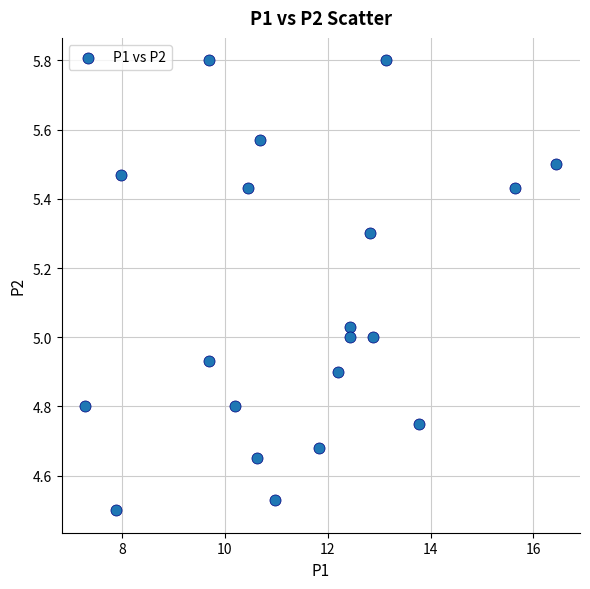

What is the range of Y values (max minus min)?

1.3